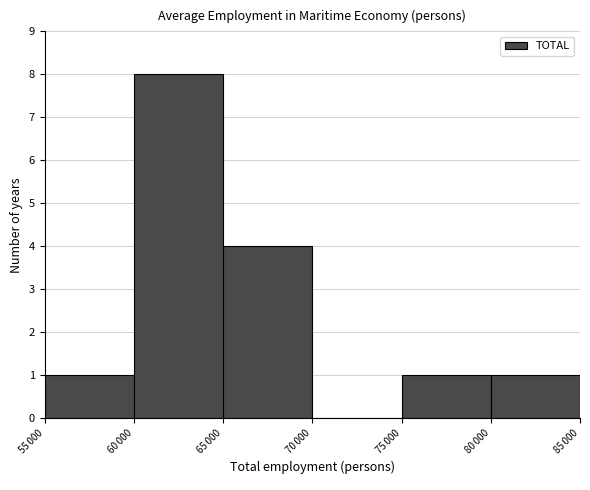

What is the maximum value shown in the chart?

8